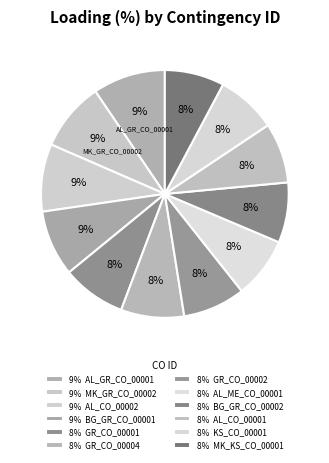

Count the number of slices in the pie.

12